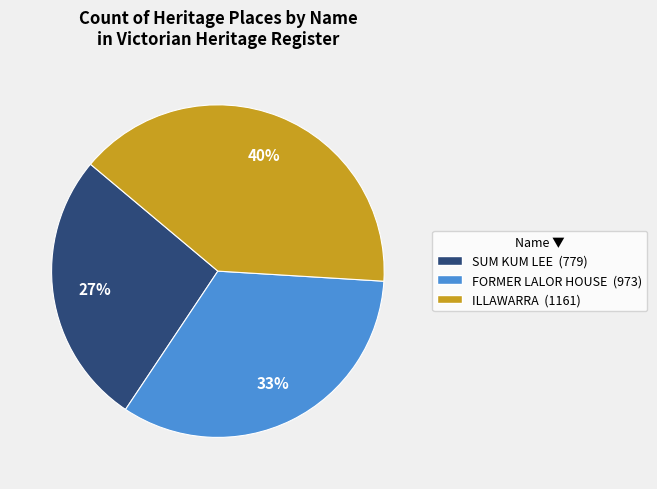

Do FORMER LALOR HOUSE and SUM KUM LEE together represent more than half of the pie?

Yes